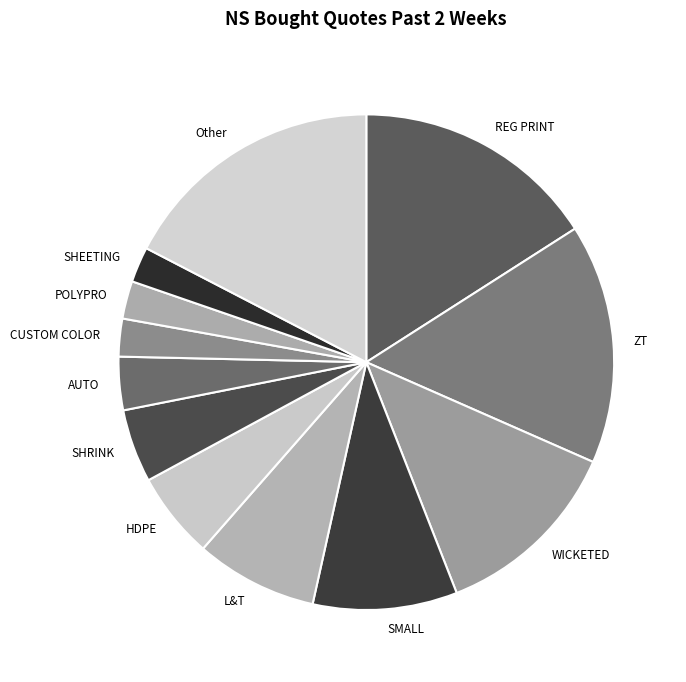

What portion of the pie excludes HDPE?

94.2%